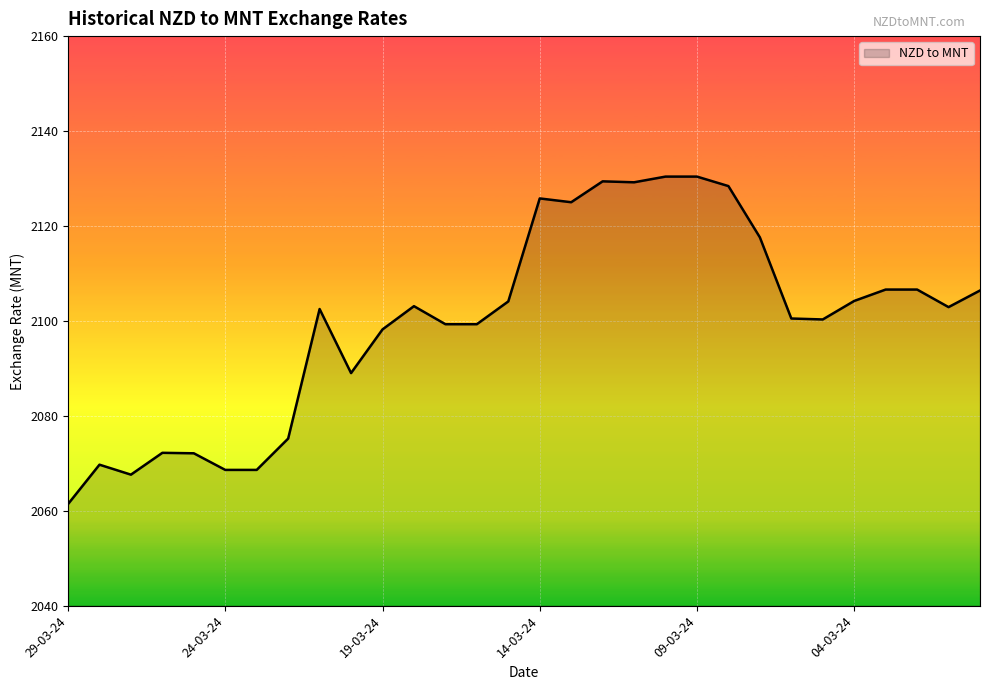

Count the number of categories in the chart.

30